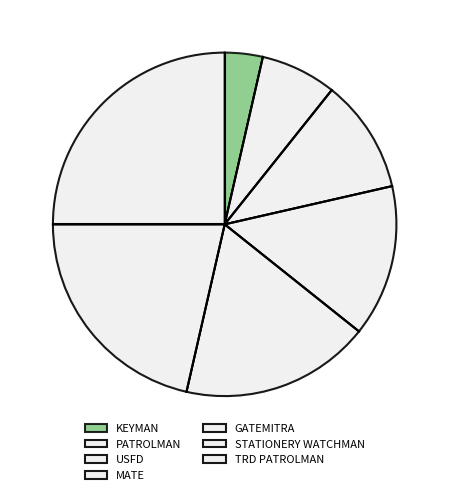

Count the number of slices in the pie.

7